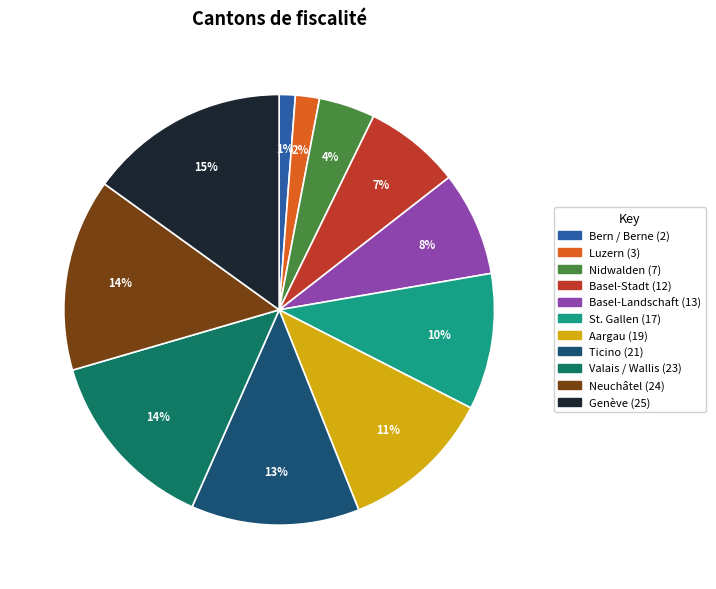

To the nearest percent, what percentage of the pie is Basel-Landschaft?

8%